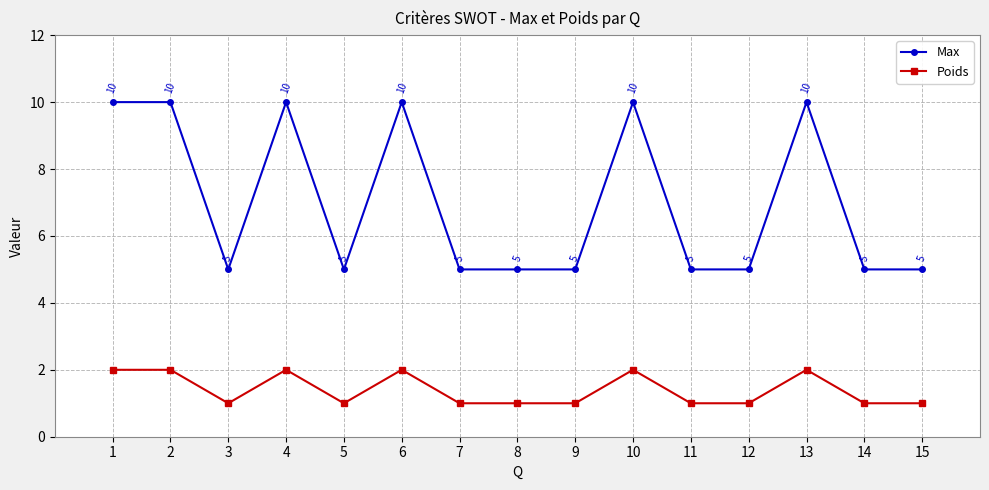

True or false: Max and Poids intersect in this chart.

False